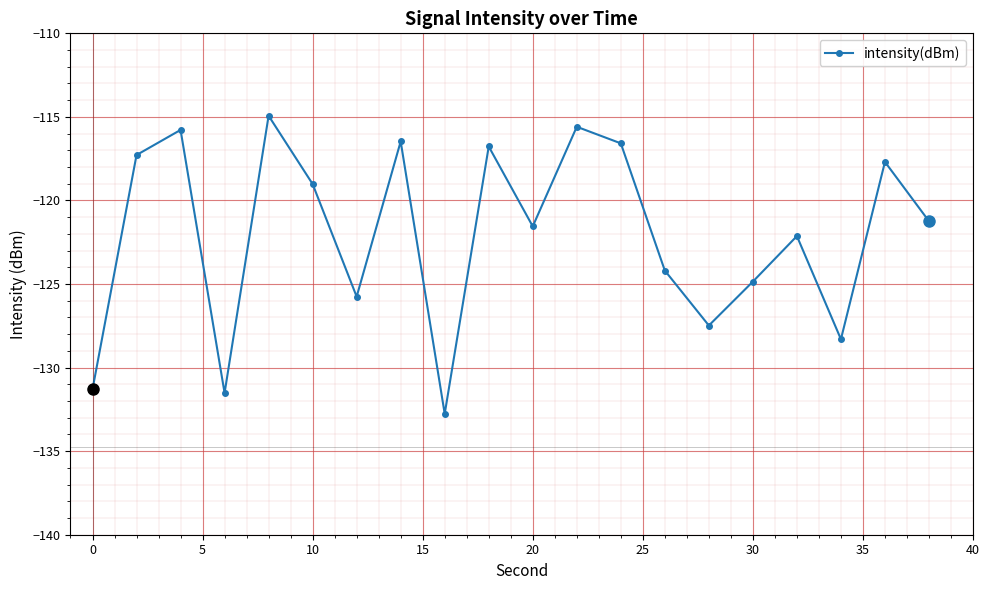

What is the greatest value displayed?

-114.9